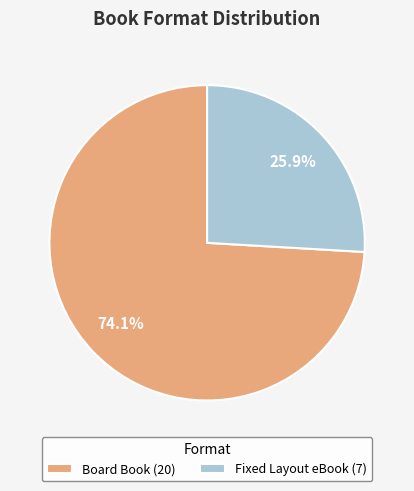

Rank the categories by value from lowest to highest.

Fixed Layout eBook, Board Book